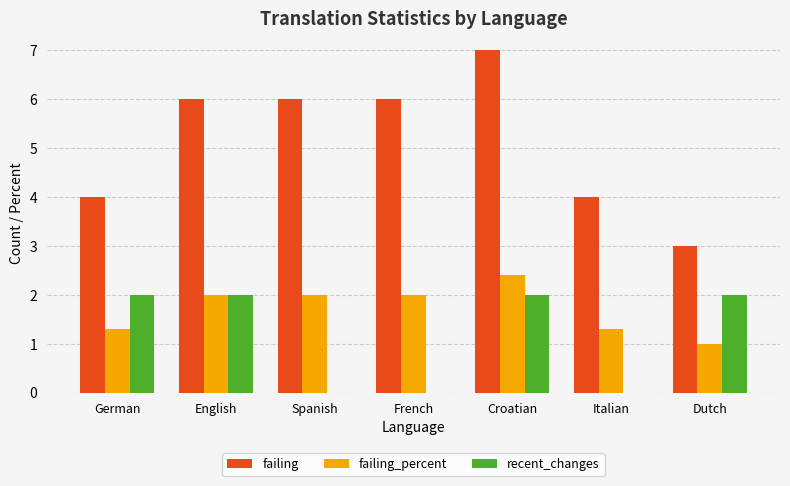

The recent_changes series shows 0.0 at French. True or false?

True